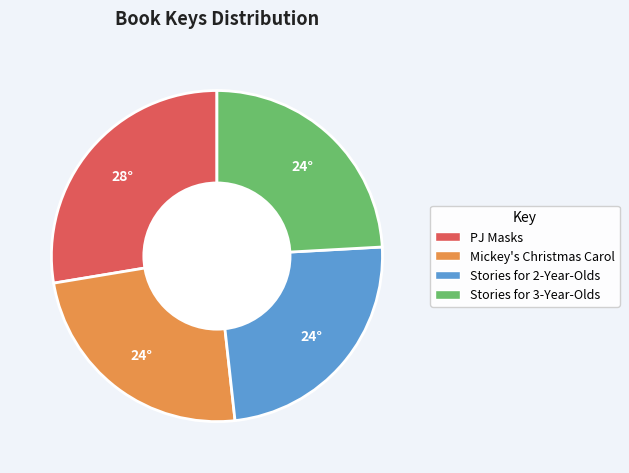

Does any single category account for the majority?

No